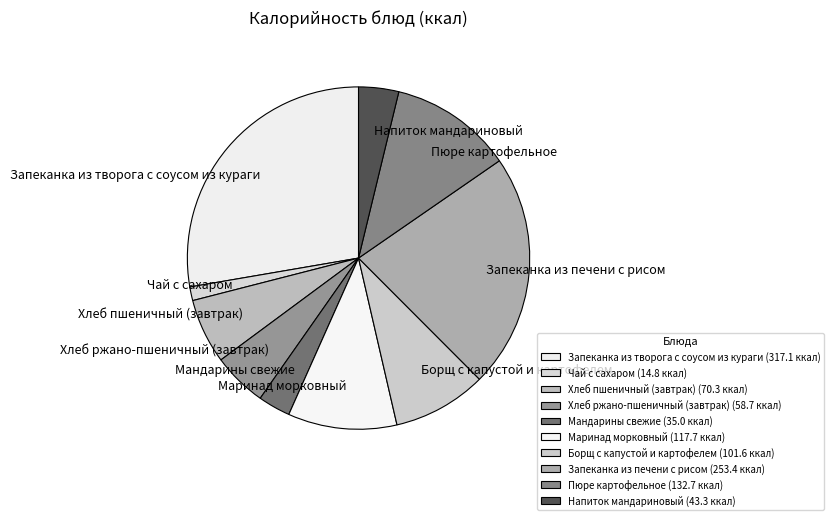

Does any single category account for the majority?

No